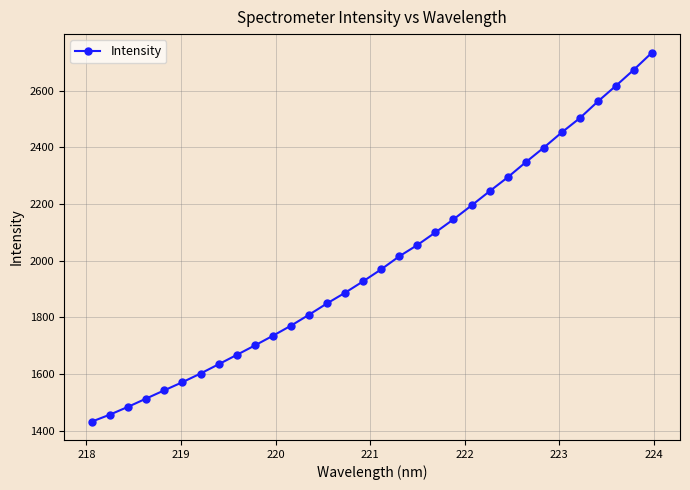

What is the average value?

1997.1